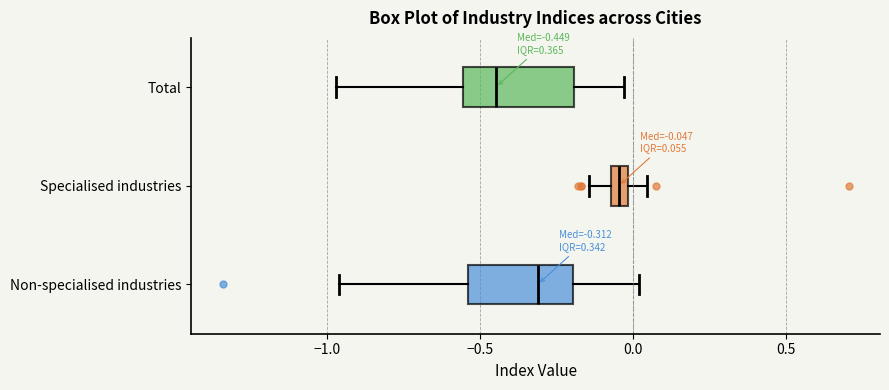

Which box's median line is the furthest to the left?

Total